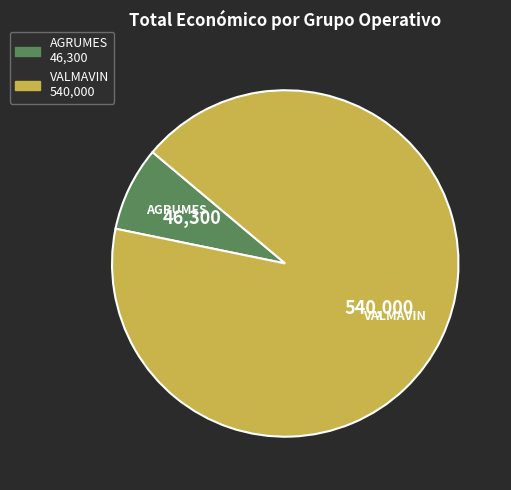

Is there any slice that represents more than half of the pie?

Yes